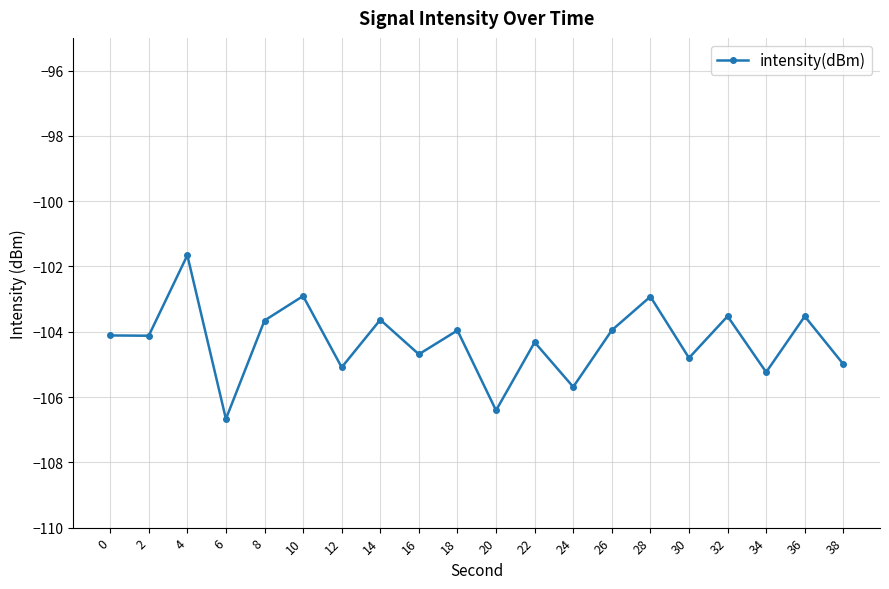

Is it true that the value at 8 is -35.8?

False